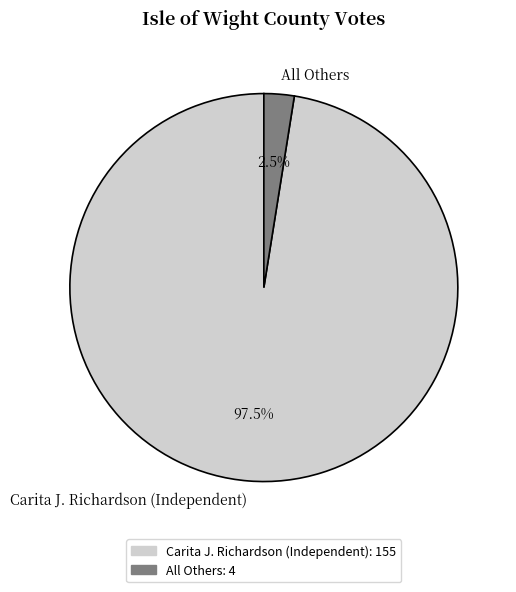

Count the number of slices in the pie.

2